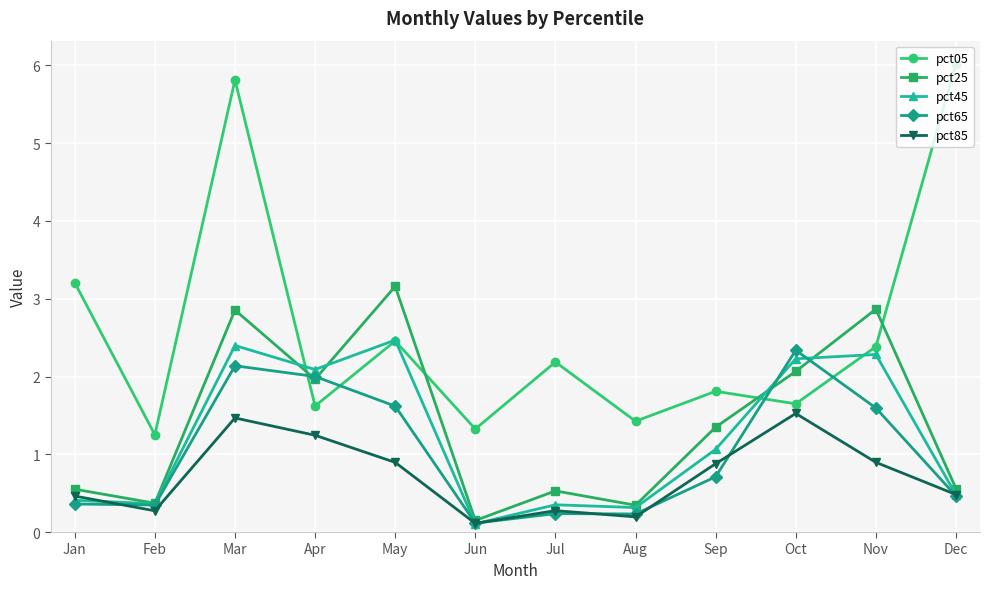

What is the maximum value for pct45?

2.5